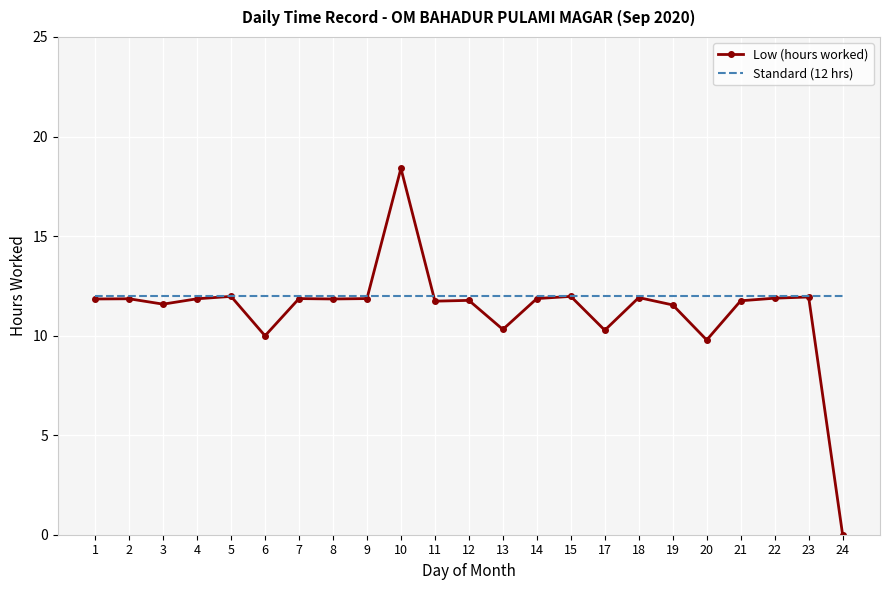

True or false: Low (hours worked) has a value of 4.0 at 18.

False